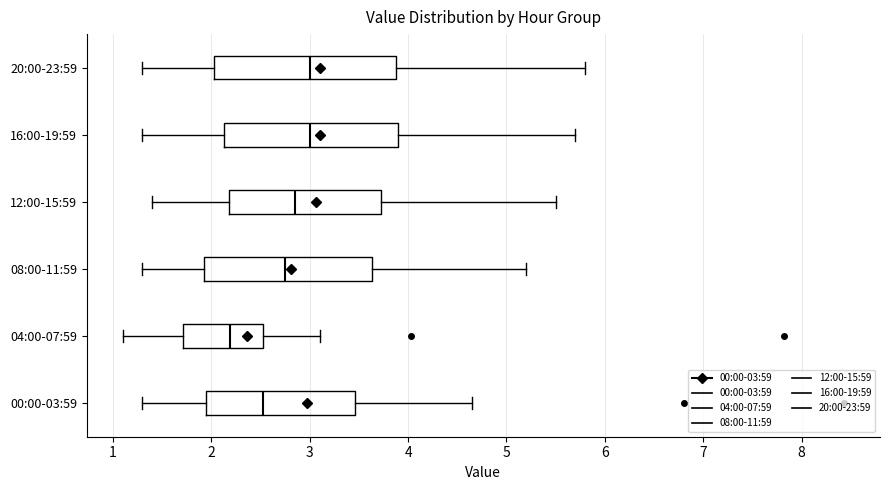

Where is the right edge of the box for 16:00-19:59 on the x-axis? The values are not printed on the chart, so give them approximately, as read against the axis.

3.9